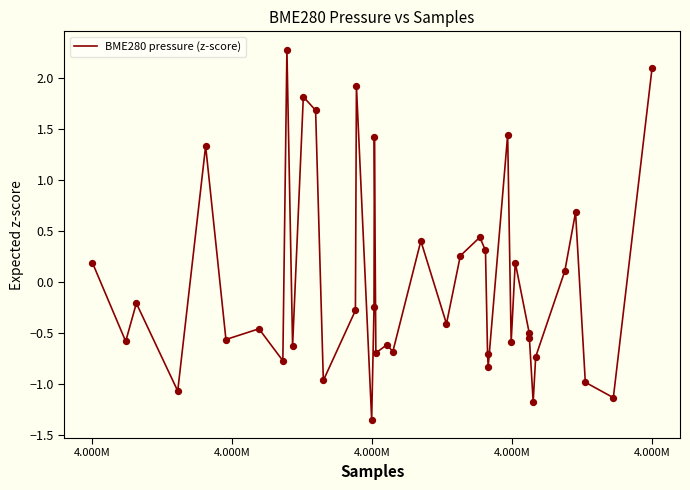

What is the greatest value displayed?

2.3